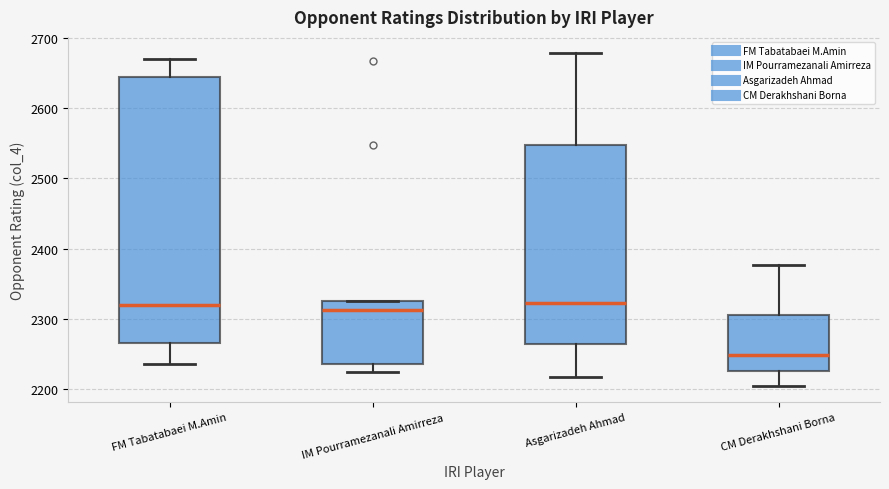

Reading left to right, transcribe this box plot: for each box, give where its median line is, the range the box spans, and where its two whiskers end, as read against the y-axis. The values are not printed on the chart, so give them approximately, as read against the axis.

FM Tabatabaei M.Amin: median 2320, box 2270 to 2650, whiskers 2240 to 2670
IM Pourramezanali Amirreza: median 2310, box 2240 to 2330, whiskers 2230 to 2330
Asgarizadeh Ahmad: median 2320, box 2260 to 2550, whiskers 2220 to 2680
CM Derakhshani Borna: median 2250, box 2230 to 2310, whiskers 2210 to 2380